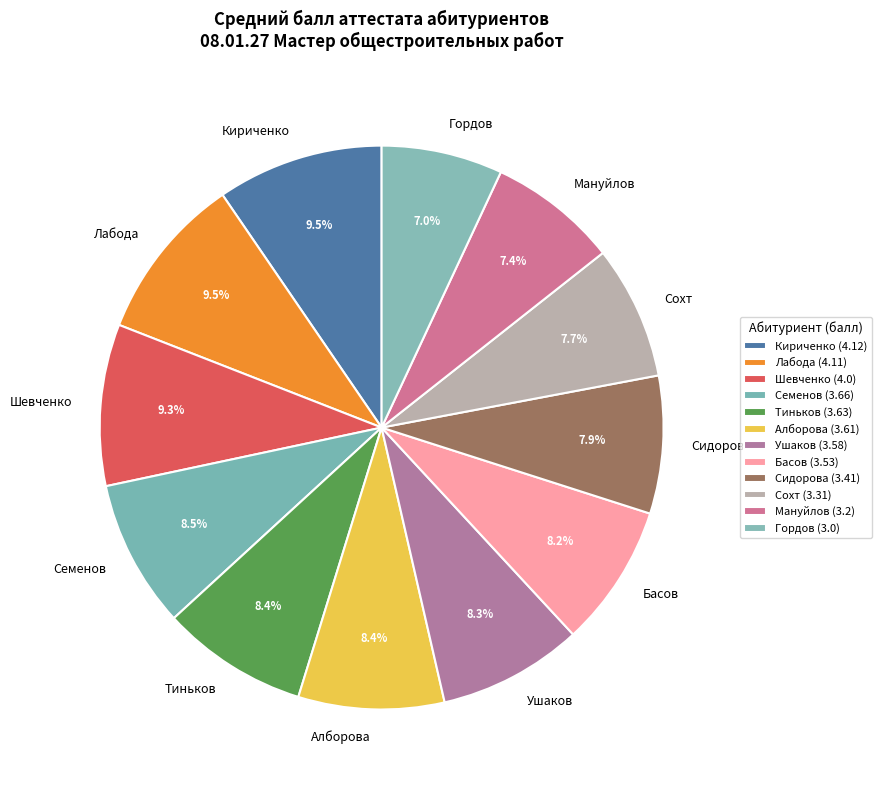

Approximately how many times larger is the value at Семенов compared to Сидорова?

1.1